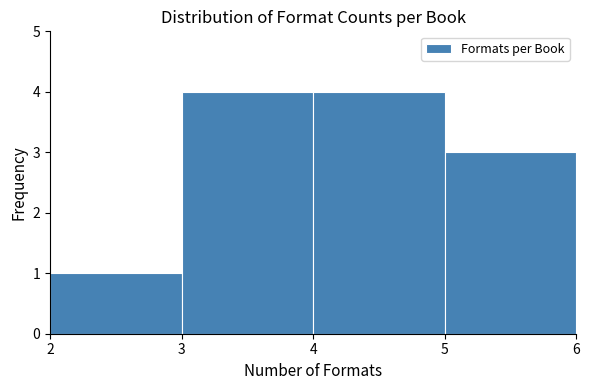

Reading left to right, transcribe this chart: for each bar, give the range it covers on the x-axis and its height. The values are not printed on the chart, so give them approximately, as read against the axis.

2 to 3: 1
3 to 4: 4
4 to 5: 4
5 to 6: 3